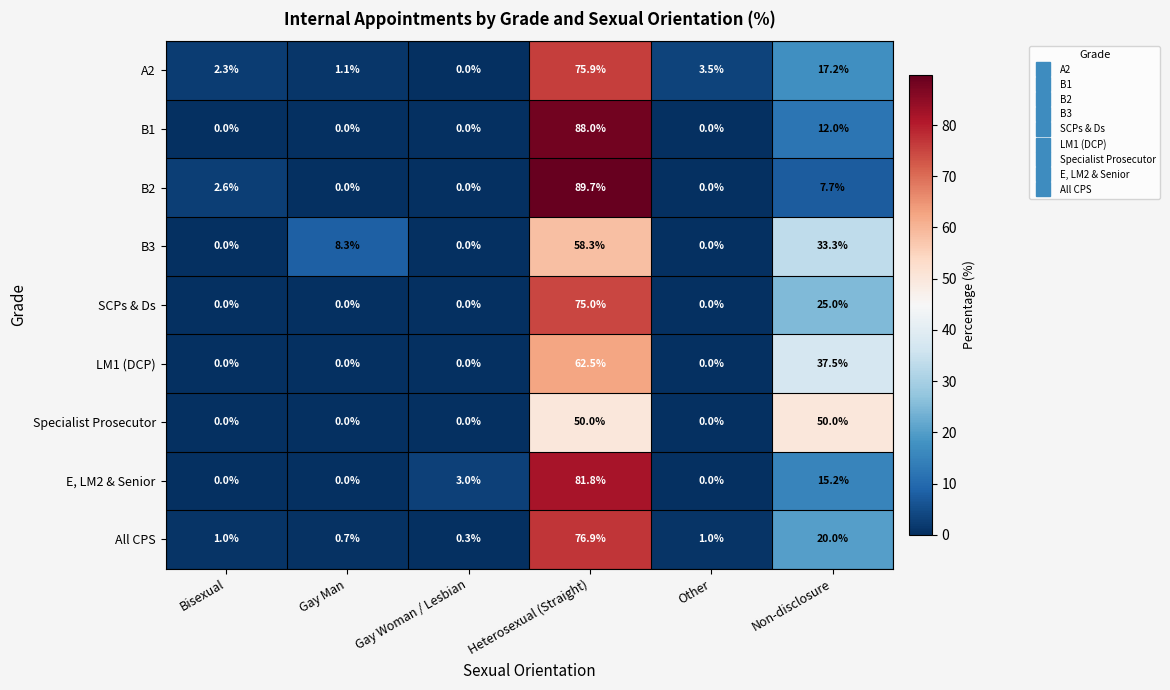

What is the difference between the highest and lowest values at Other?

3.5